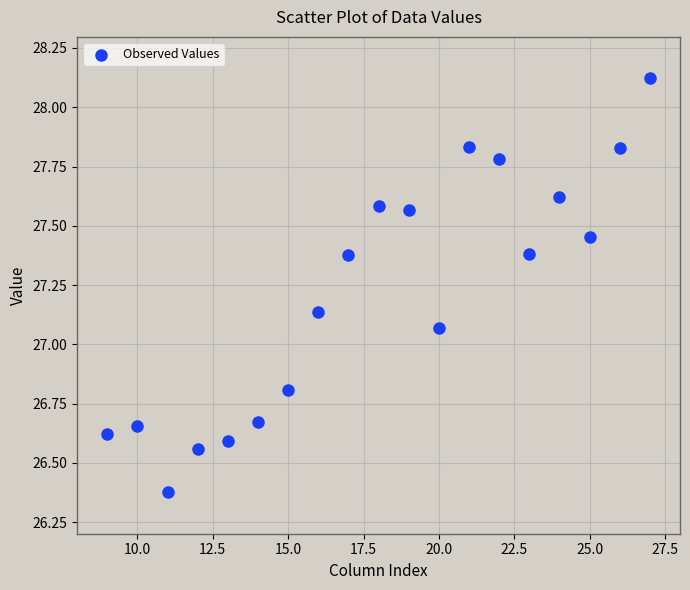

What is the range of X values (max minus min)?

18.0